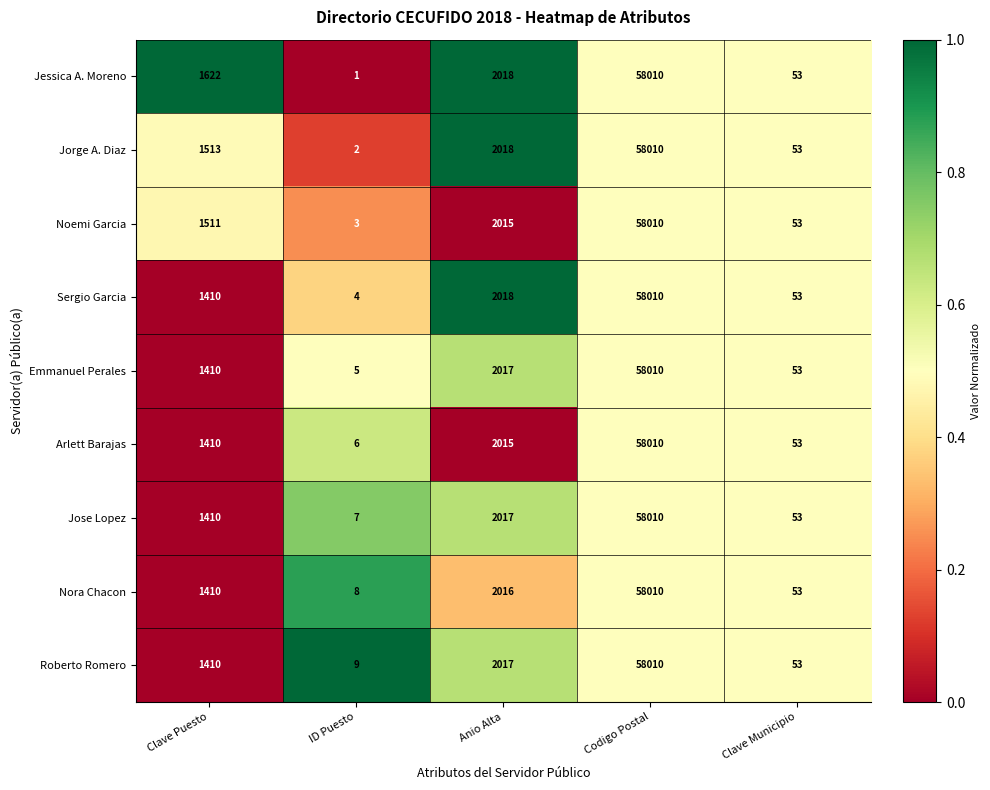

How many series are shown in this chart?

9